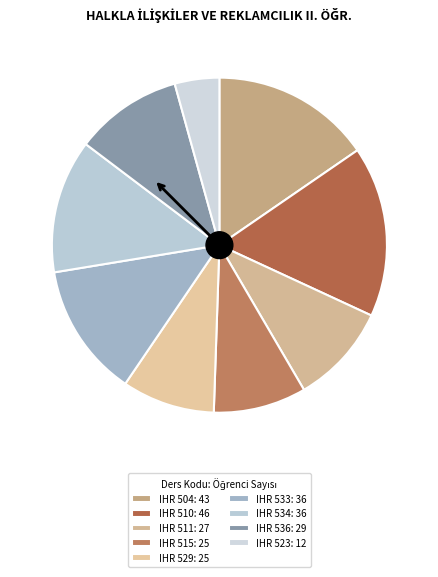

How many slices are in this pie chart?

9